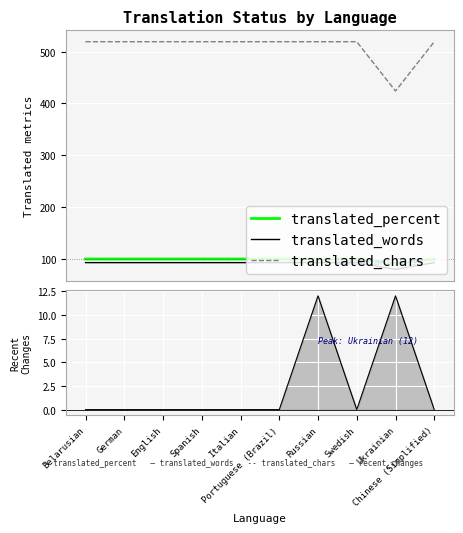

True or false: translated_percent has a value of 100.0 at English.

True